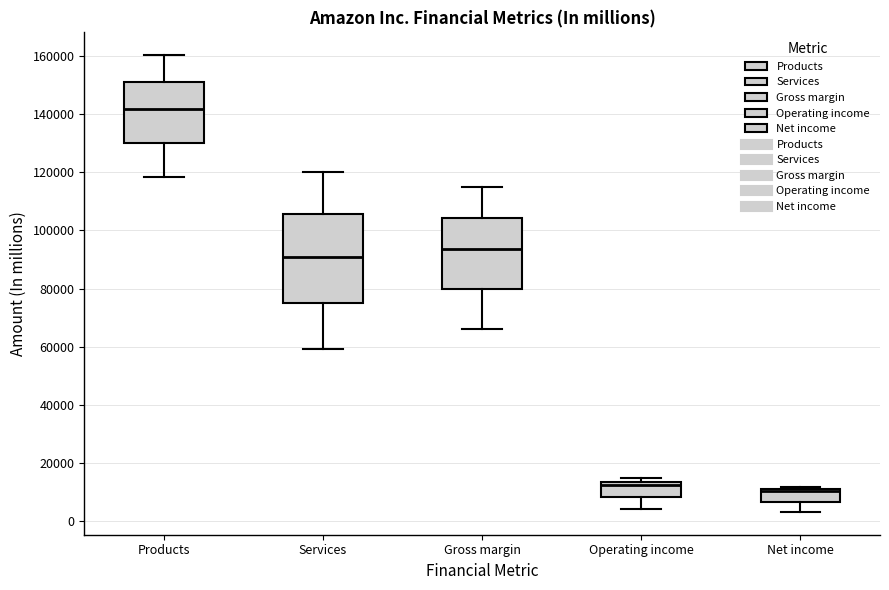

Where is the upper edge of the box for Net income on the y-axis? The values are not printed on the chart, so give them approximately, as read against the axis.

10000